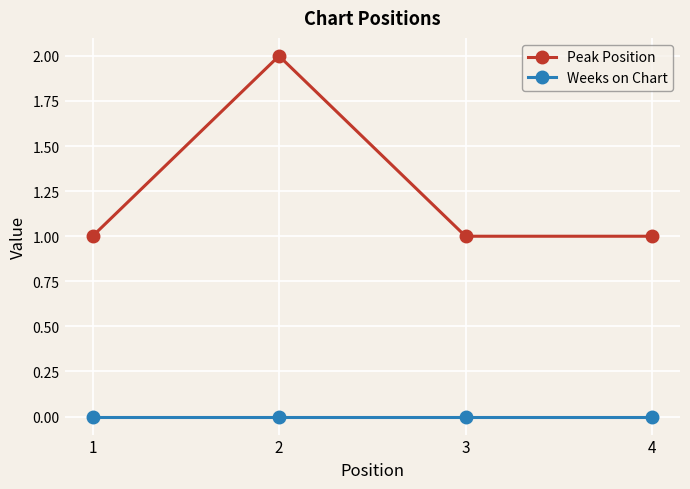

True or false: Weeks on Chart and Peak Position intersect in this chart.

False